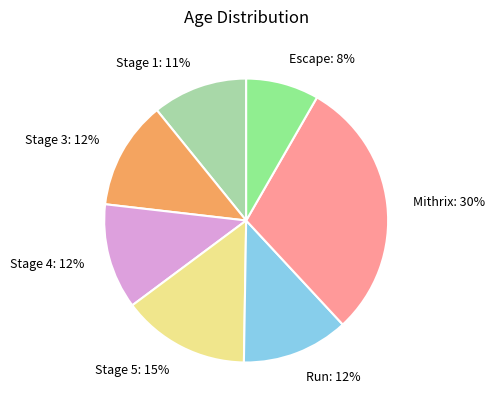

Does Run represent more than half of the total?

No